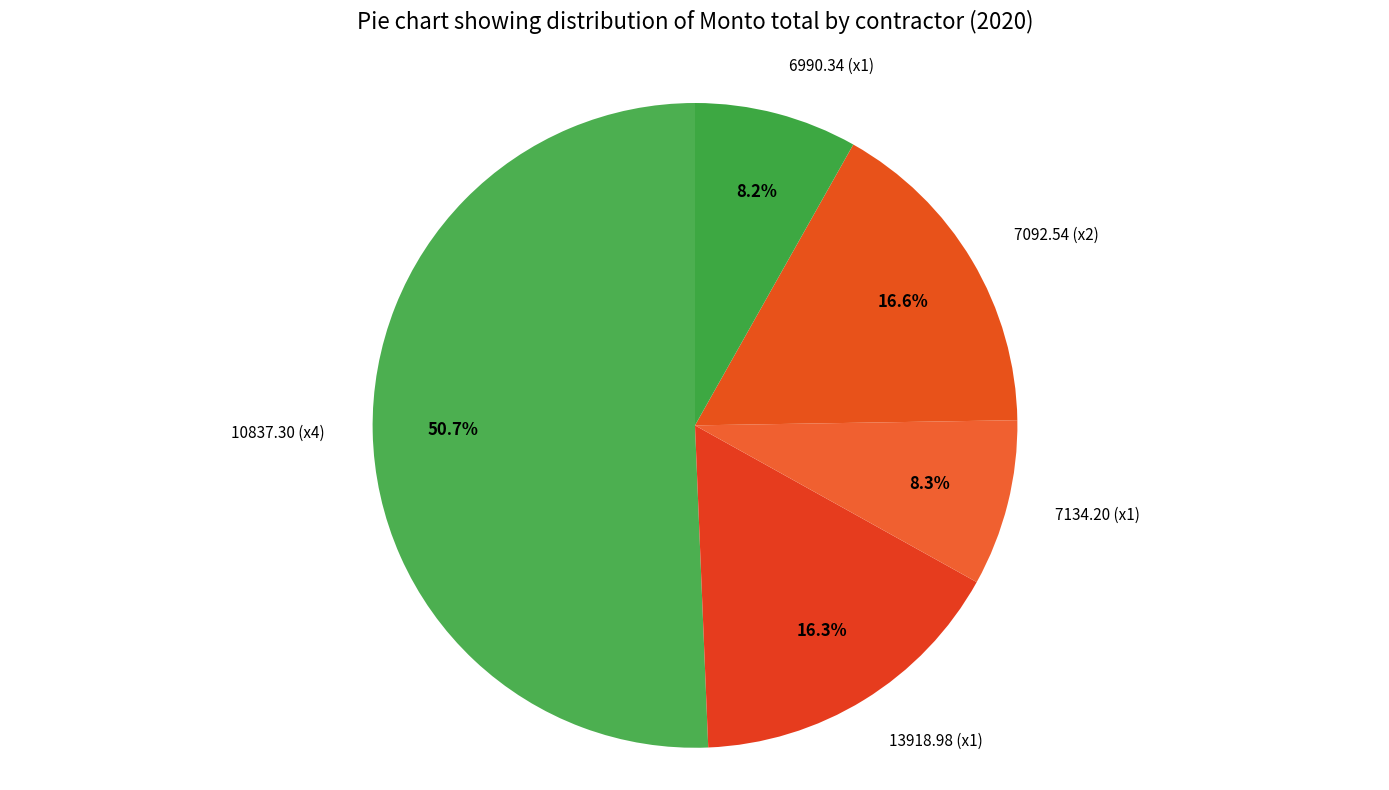

Do 7134.20 (x1) and 10837.30 (x4) together represent more than half of the pie?

Yes